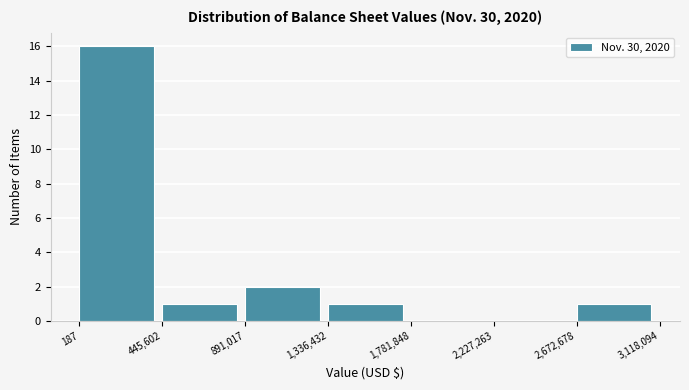

Reading left to right, transcribe this chart: for each bar, give the range it covers on the x-axis and its height. The values are not printed on the chart, so give them approximately, as read against the axis.

187 to 445,602: 16
445,602 to 891,017: 1
891,017 to 1,336,432: 2
1,336,432 to 1,781,848: 1
1,781,848 to 2,227,263: 0
2,227,263 to 2,672,678: 0
2,672,678 to 3,118,094: 1